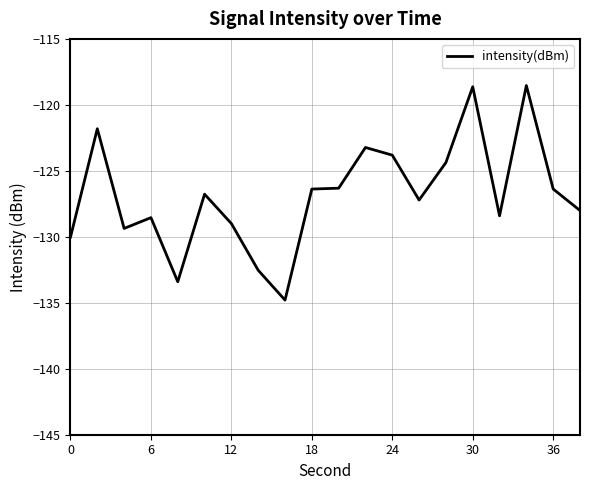

What is the maximum value shown in the chart?

-118.5